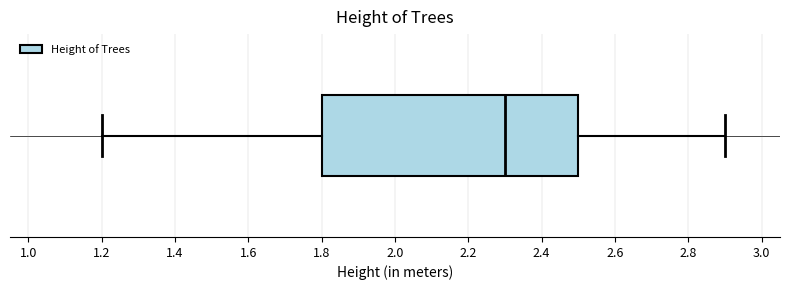

Where does the left whisker of the box end on the x-axis? The values are not printed on the chart, so give them approximately, as read against the axis.

1.2